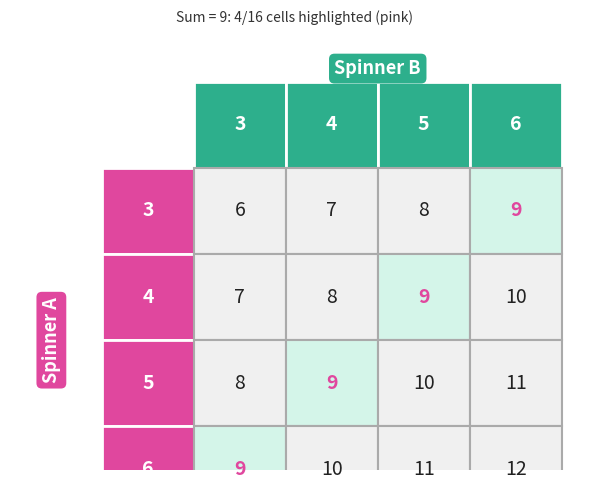

What is the difference between the 4 values at 2 and 0?

2